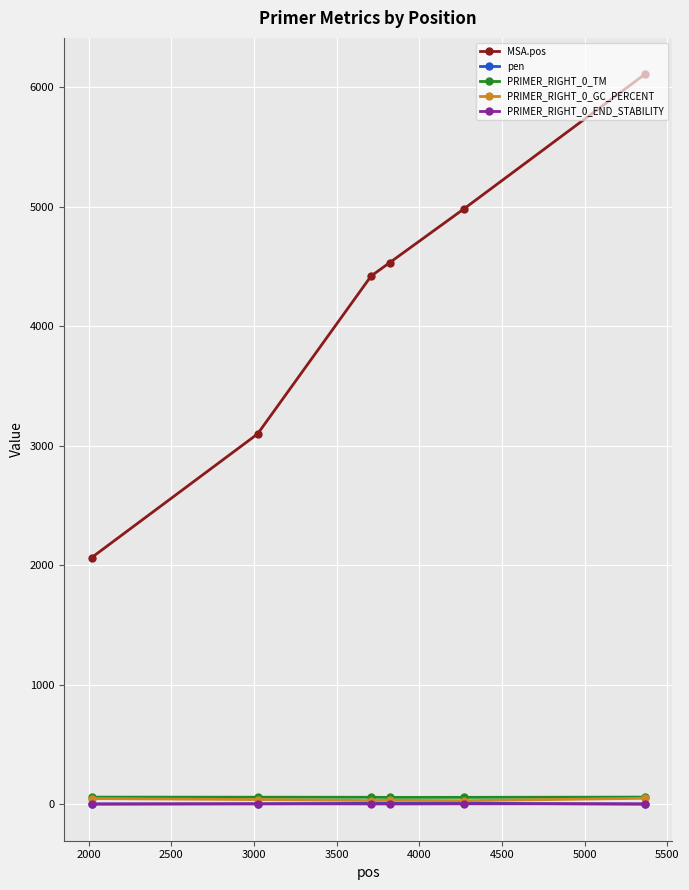

Which series has the largest range (max minus min)?

MSA.pos